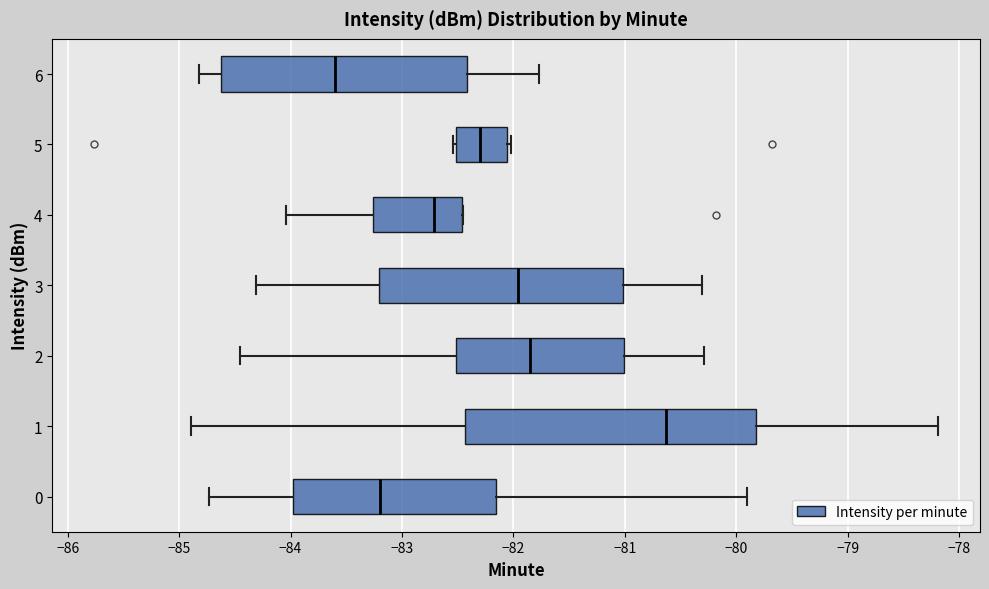

Where does the median line of the box at y = 3 sit on the x-axis? The values are not printed on the chart, so give them approximately, as read against the axis.

-82.0